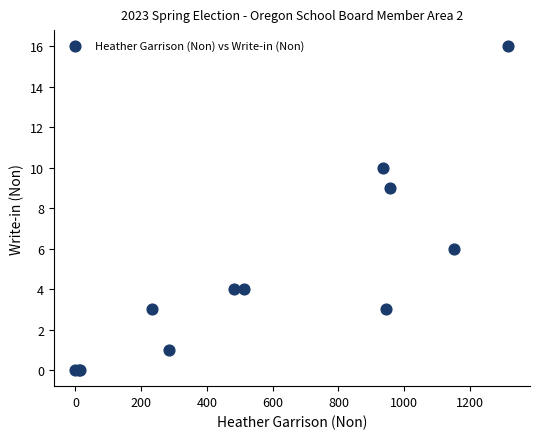

What Y value in the scatter plot is closest to 8?

9